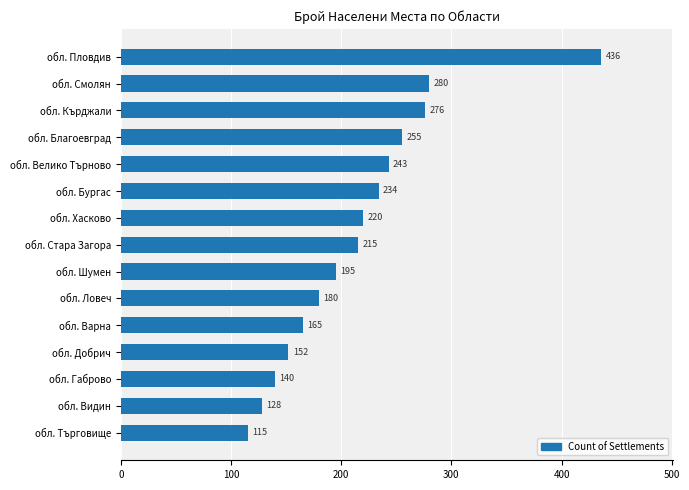

What is the change in value from обл. Видин to обл. Кърджали?

+148